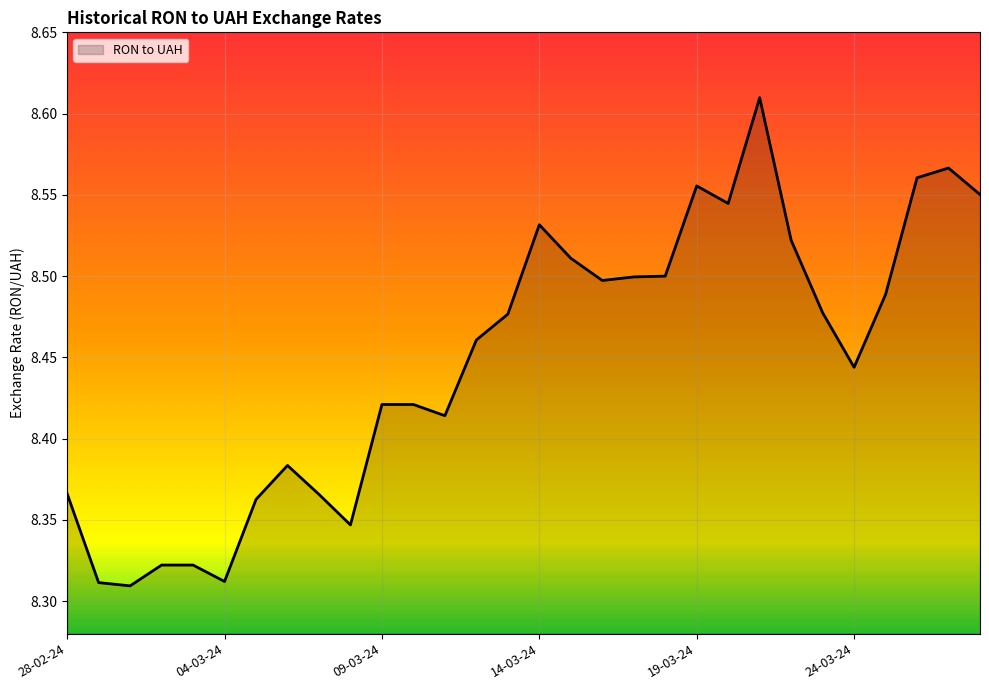

Reading left to right, extract all data points from this chart.

8.4	8.3	8.3	8.3	8.3	8.3	8.4	8.4	8.4	8.3	8.4	8.4	8.4	8.5	8.5	8.5	8.5	8.5	8.5	8.5	8.6	8.5	8.6	8.5	8.5	8.4	8.5	8.6	8.6	8.6